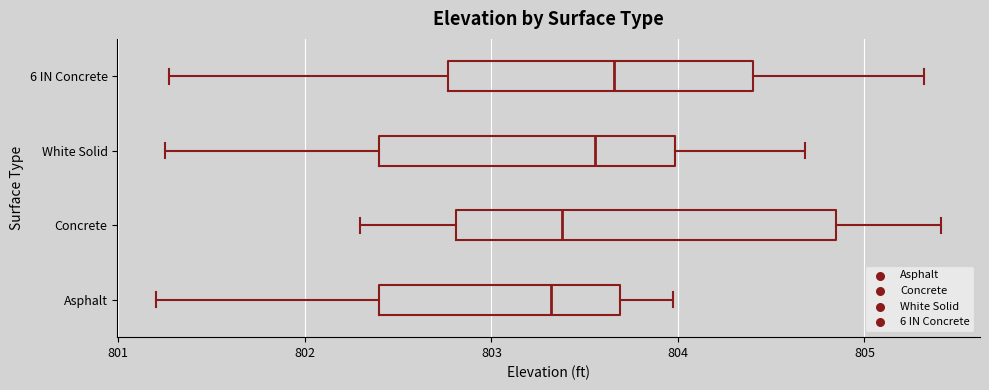

Which box is the widest, from its left edge to its right edge?

Concrete